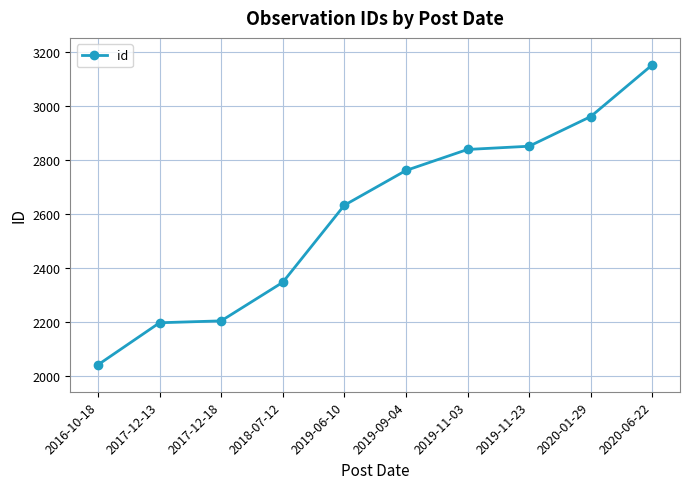

The value at 2018-07-12 is 2347. True or false?

True